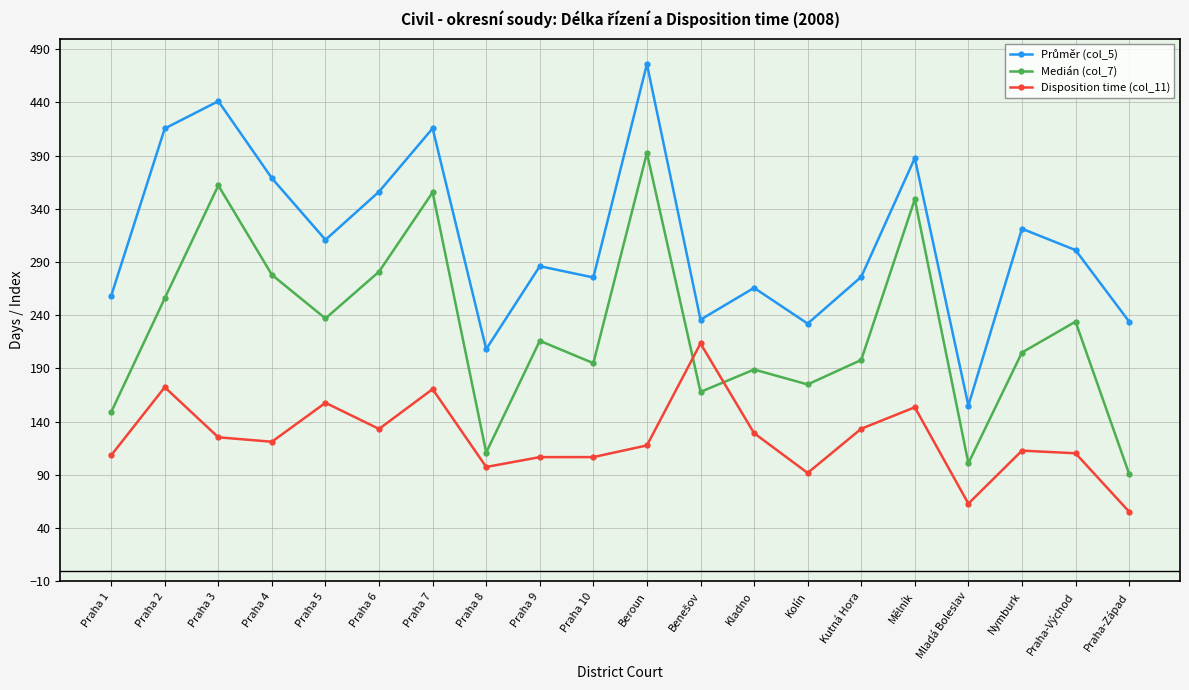

What is the average value of the Medián (col_7) series?

227.2